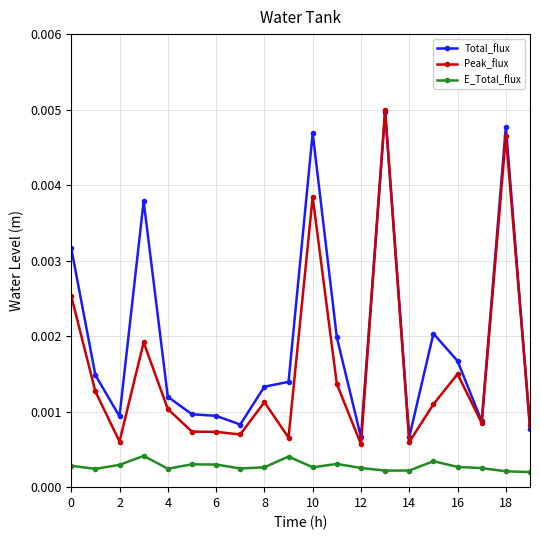

Which series has the largest total across all categories?

Total_flux